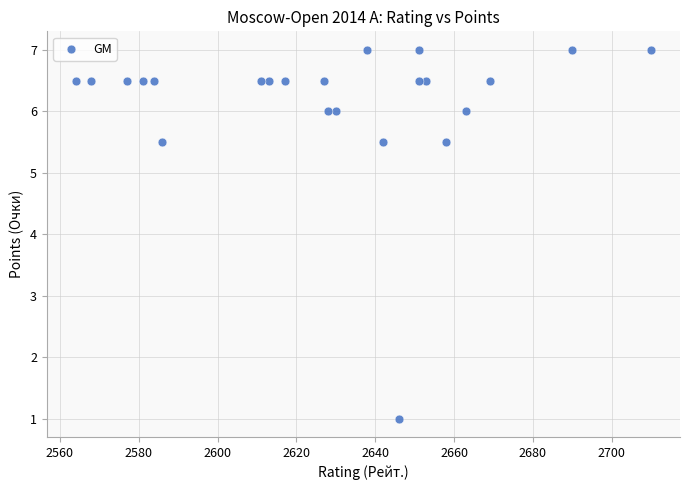

What is the range of Y values (max minus min)?

6.0